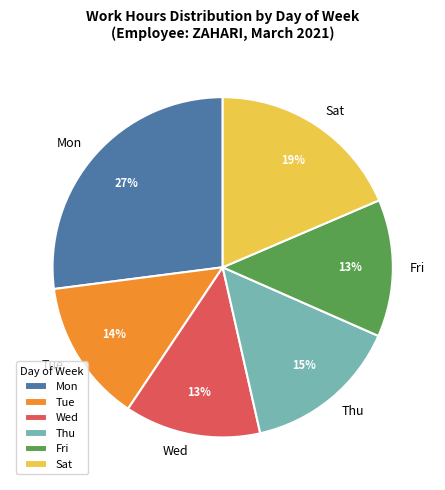

To the nearest percent, what is the combined percentage of Wed and Fri?

26%